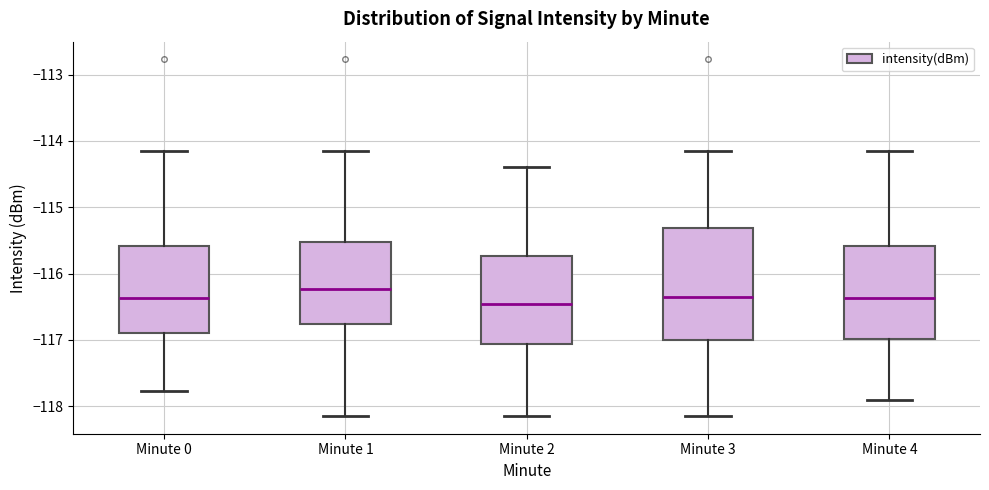

Comparing the boxes themselves (not the whiskers), which one is the tallest?

Minute 3